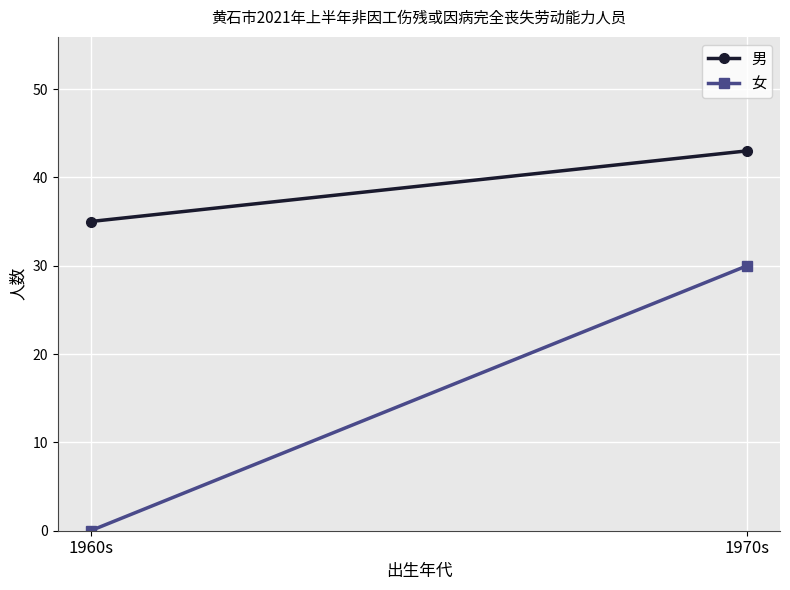

Reading left to right, list all the values displayed in this chart.

男: 35	43
女: 0	30